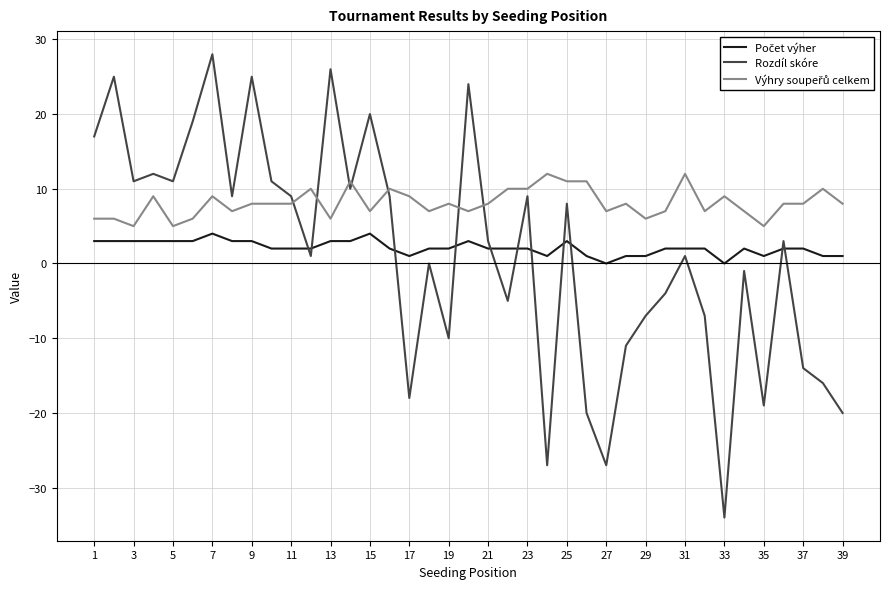

Which series has the widest spread of values?

Rozdíl skóre